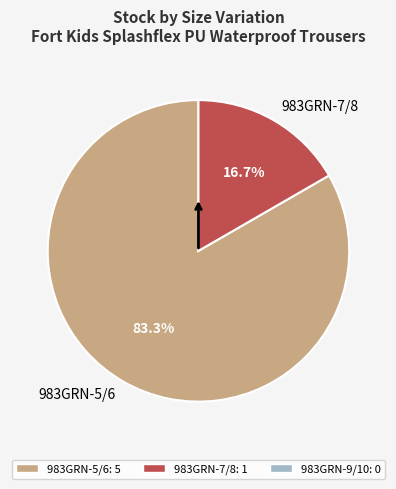

Does 983GRN-7/8 represent more than half of the total?

No